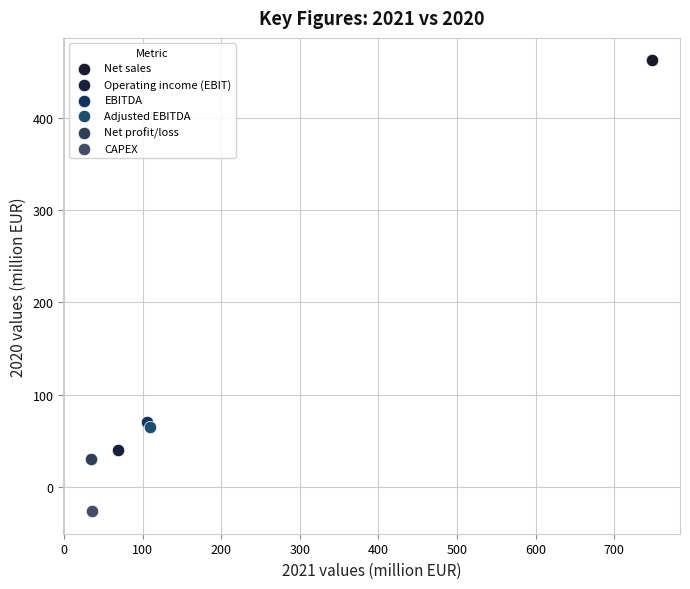

What are all the series names shown in the legend?

Net sales, Operating income (EBIT), EBITDA, Adjusted EBITDA, Net profit/loss, CAPEX